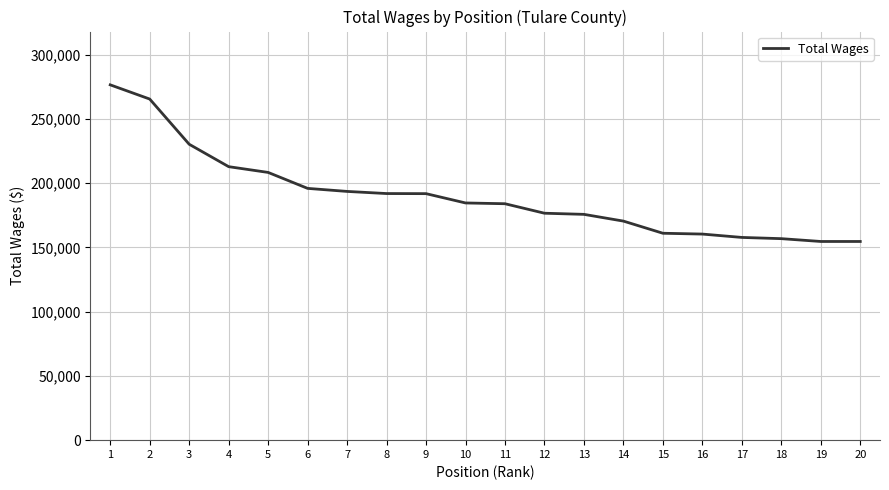

What is the change in value from 1 to 9?

-84709